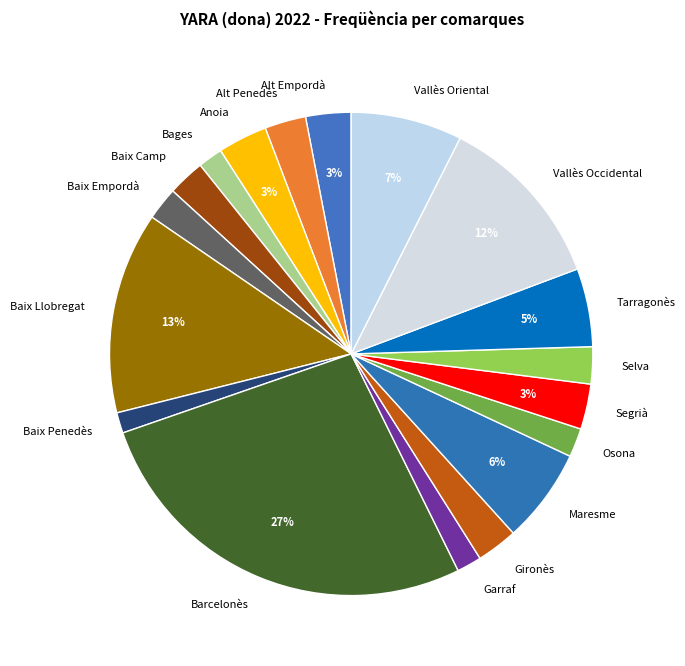

How many slices are in this pie chart?

18